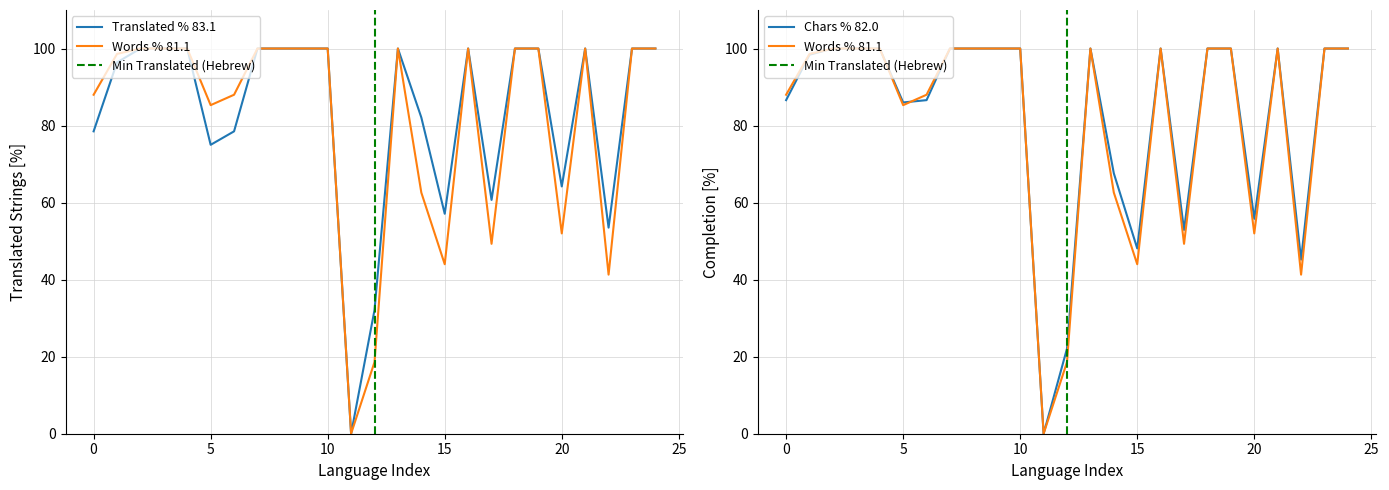

How many lines are shown in the chart?

3